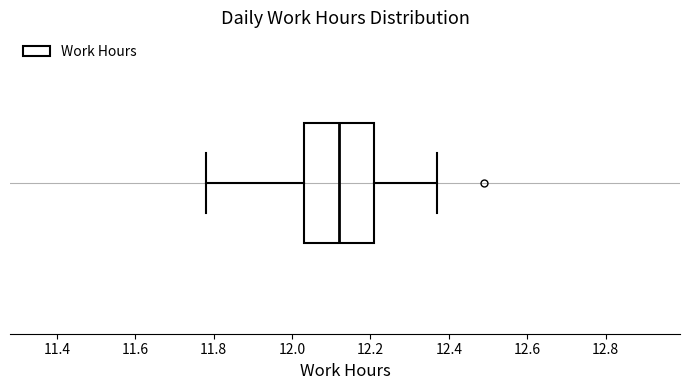

Where is the right edge of the box on the x-axis? The values are not printed on the chart, so give them approximately, as read against the axis.

12.22